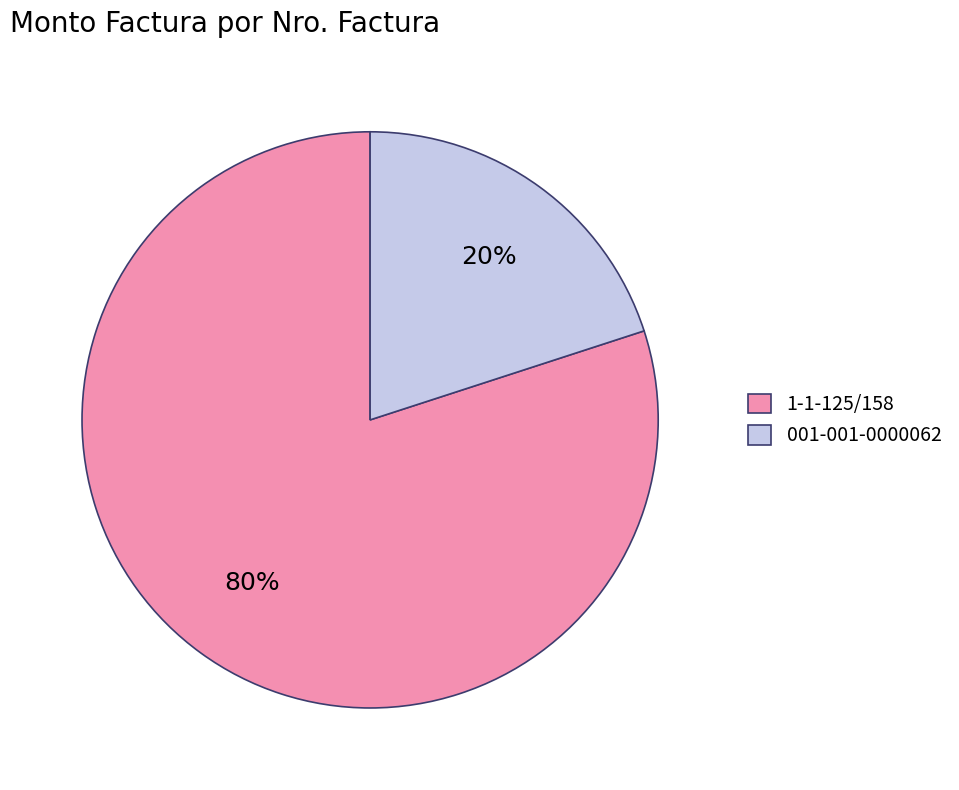

How many slices are in this pie chart?

2